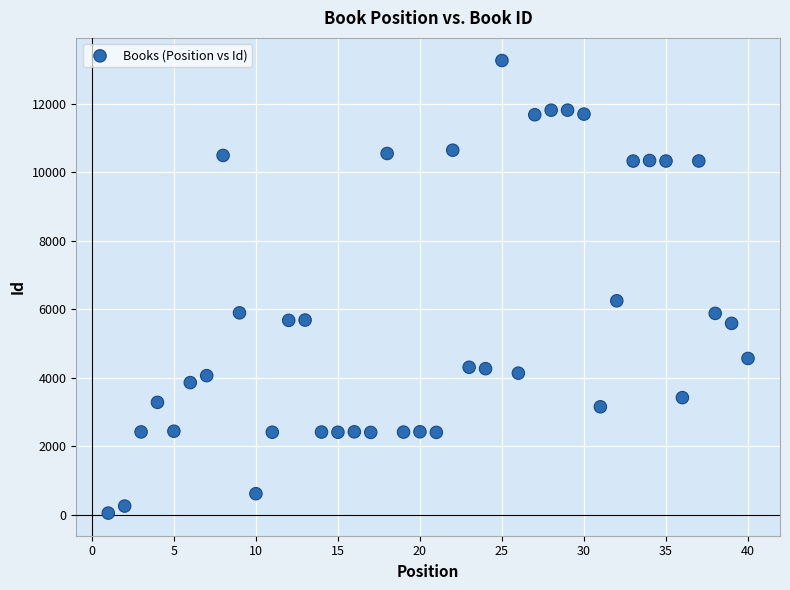

What Y value in the scatter plot is closest to 6656?

6248